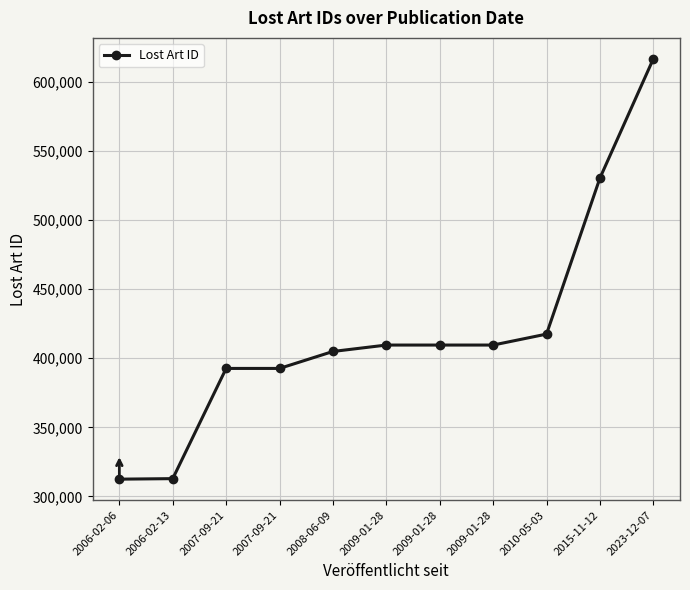

The value at 2009-01-28 is 409536. True or false?

True